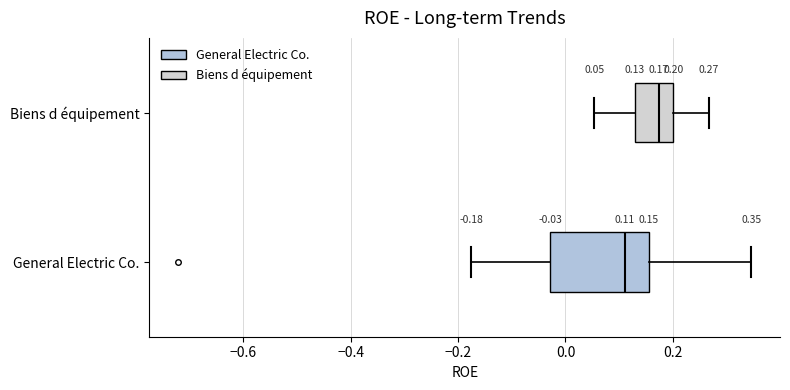

Which box is the widest, from its left edge to its right edge?

General Electric Co.